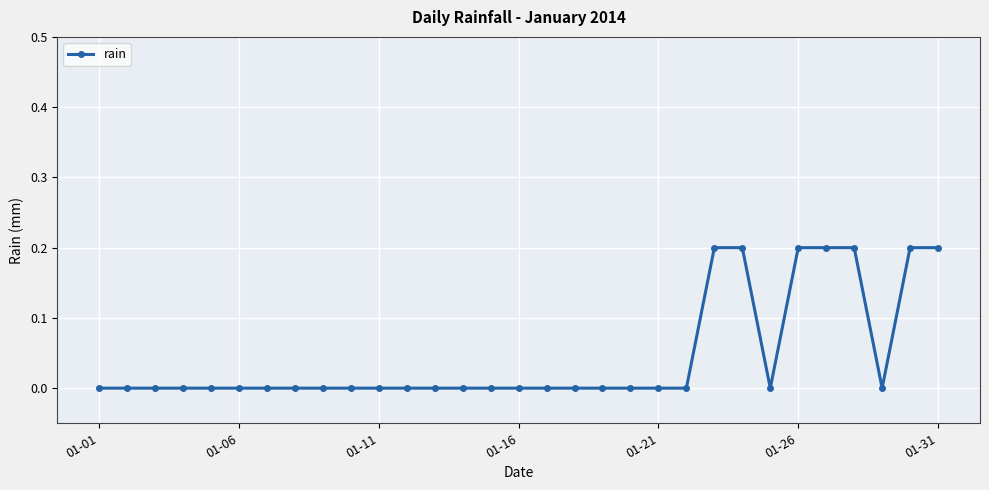

What is the sum of all values?

1.4